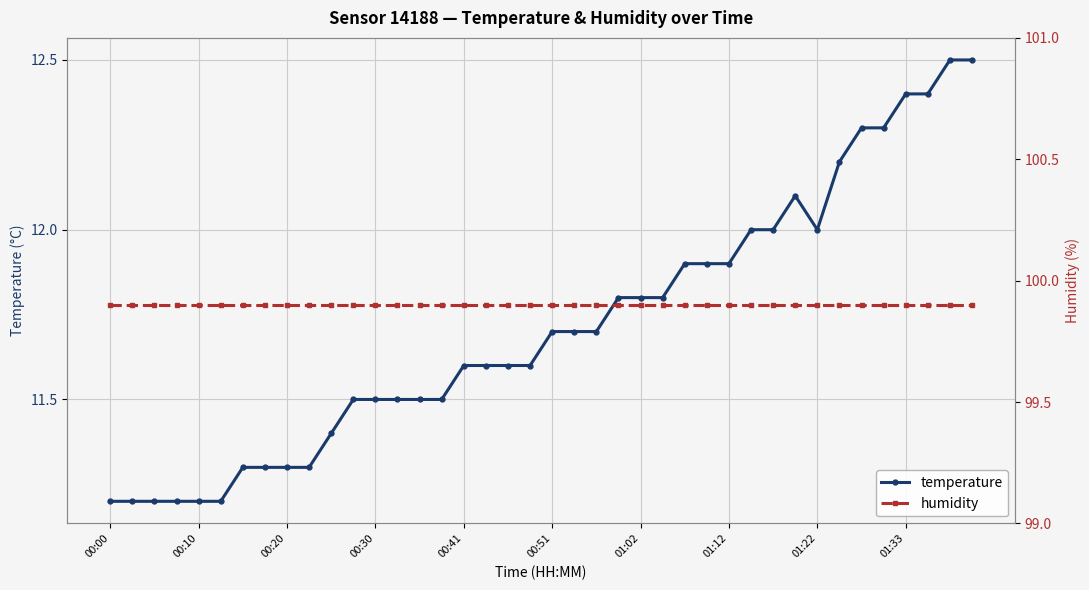

What is the minimum value for temperature?

11.2